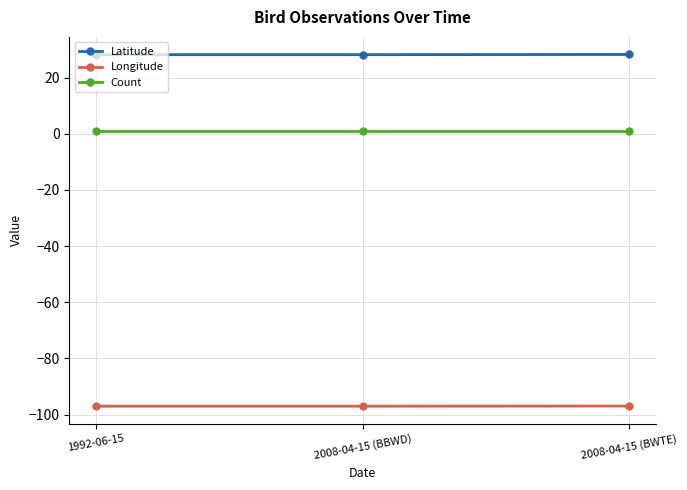

What is the lowest value of the Longitude series?

-97.0